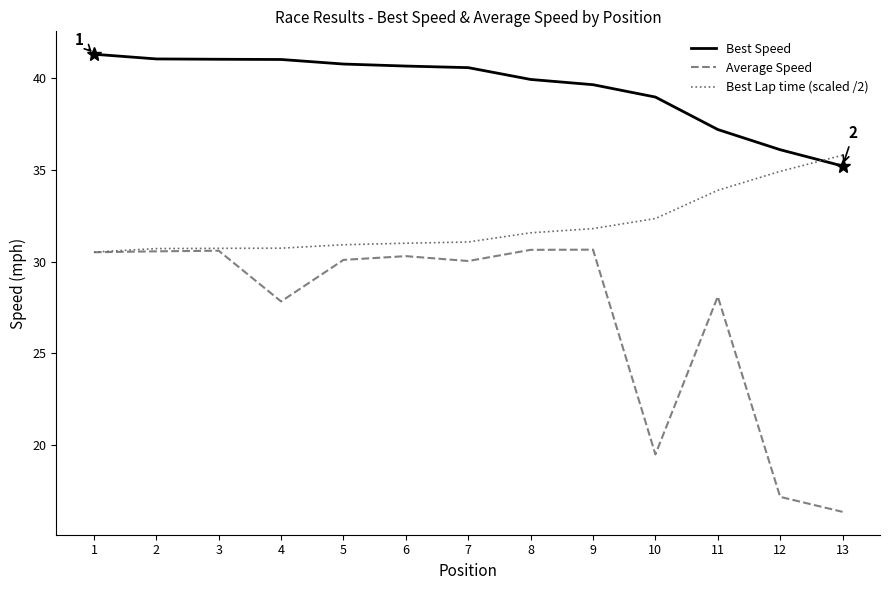

Which series has the largest total across all categories?

Best Speed